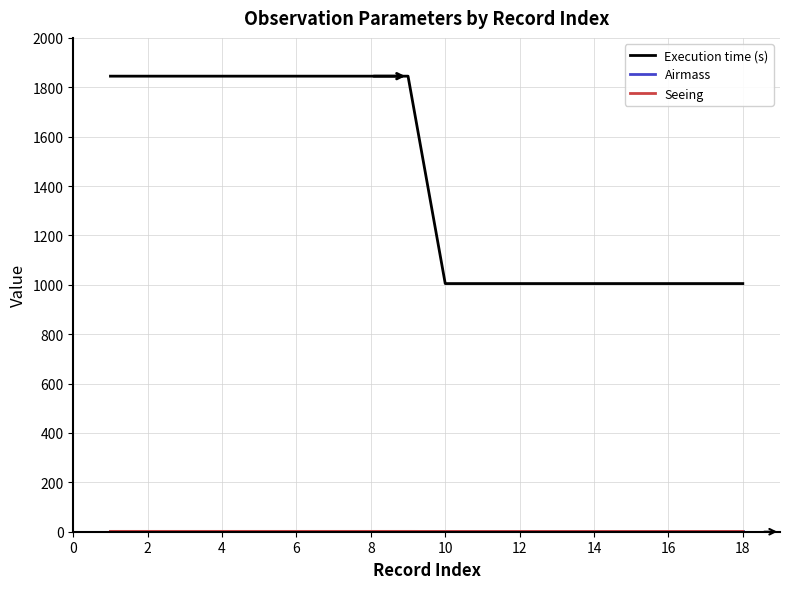

What is the minimum value for Execution time (s)?

1005.0